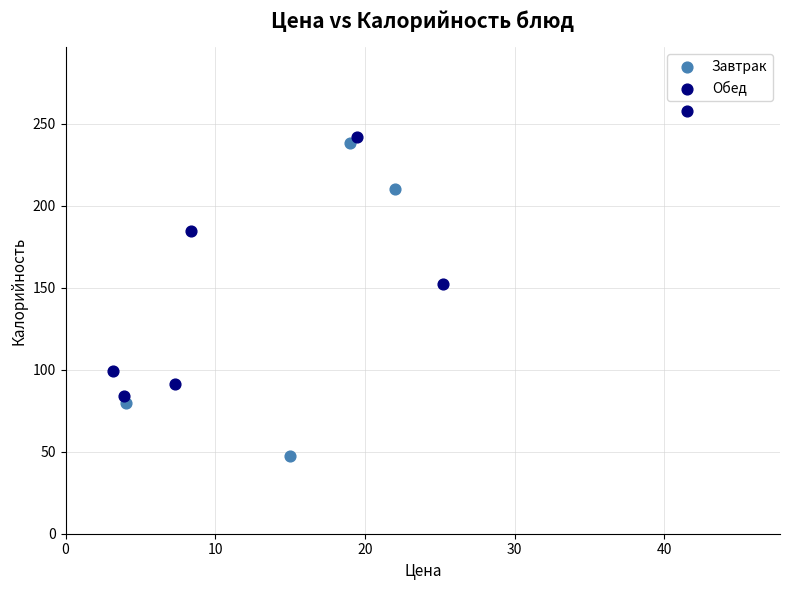

Which series contains the highest Y value?

Обед